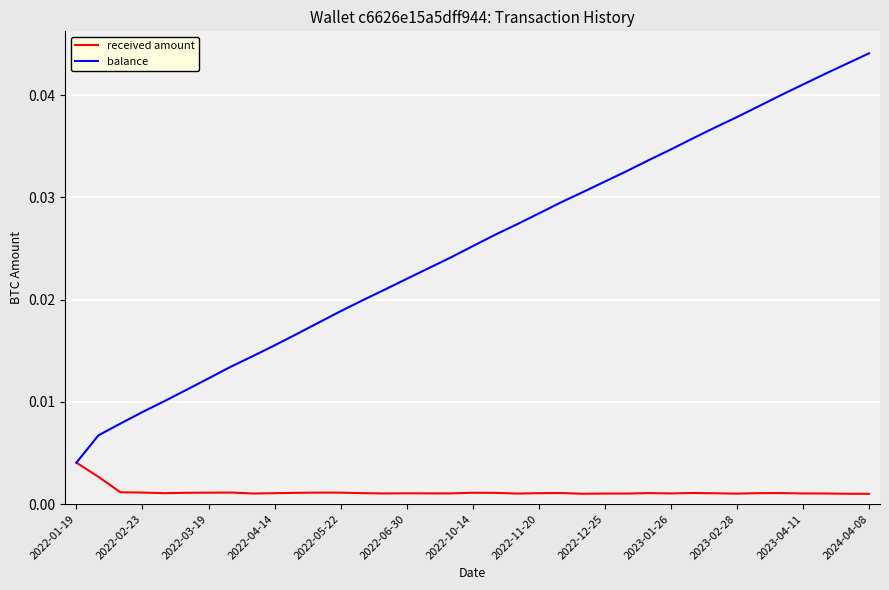

Which series has the largest total across all categories?

balance